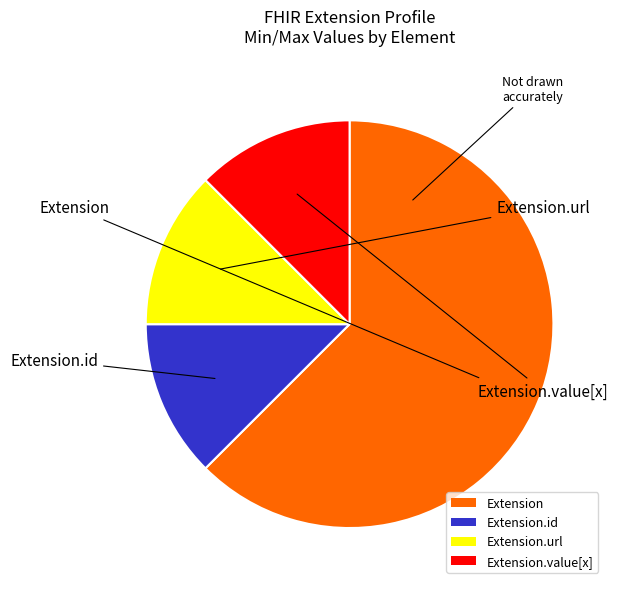

Is the sum of Extension.value[x] and Extension.url greater than half?

No